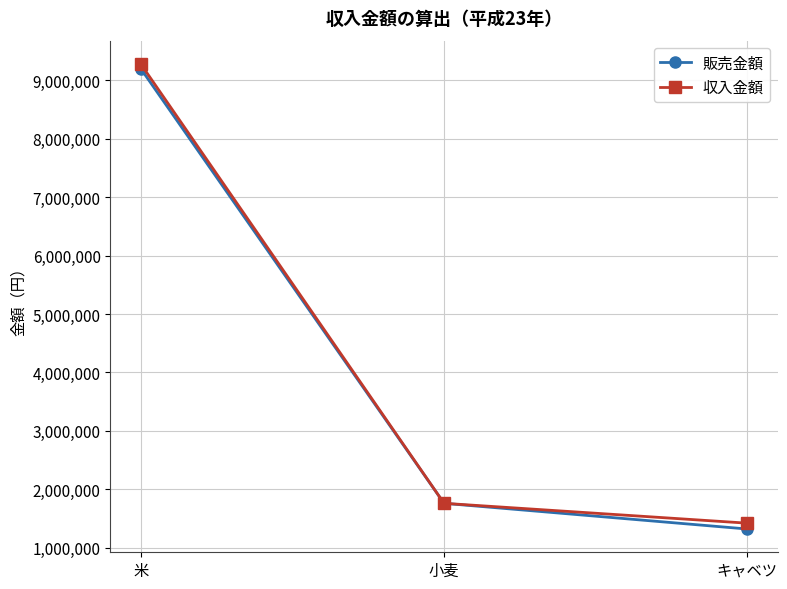

Which series has the largest range (max minus min)?

販売金額